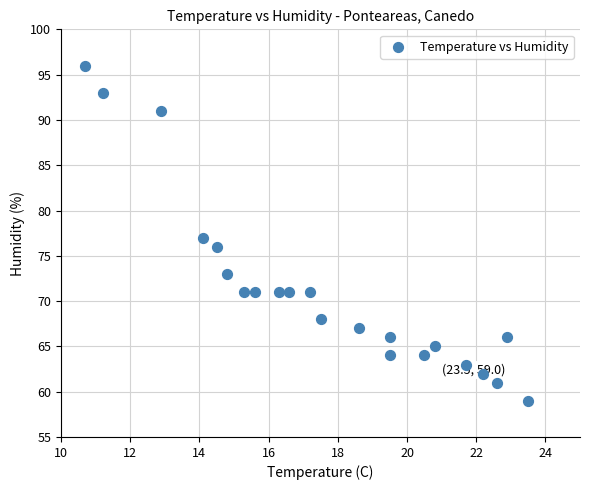

What is the range of Y values (max minus min)?

37